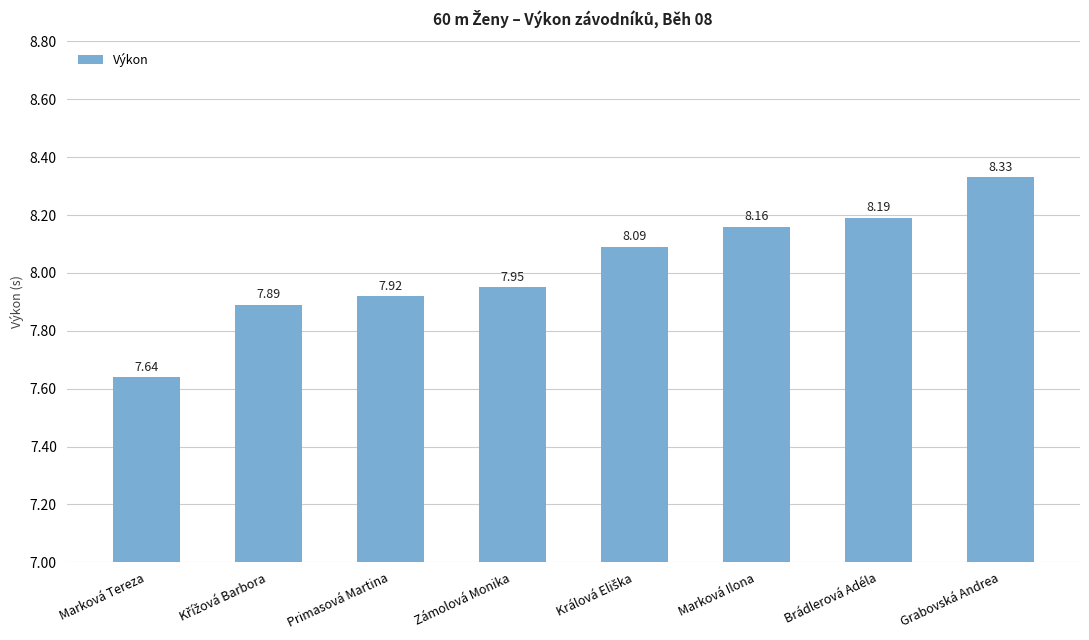

What is the sum of all values?

64.2